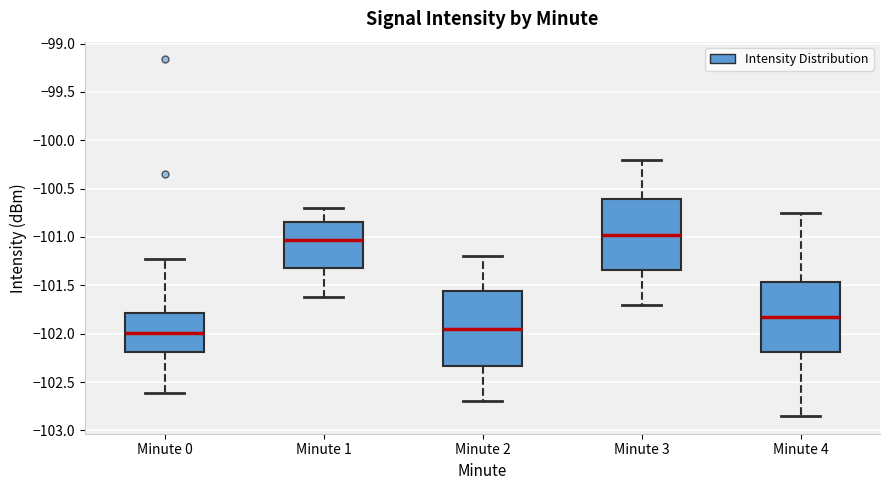

Reading left to right, transcribe this box plot: for each box, give where its median line is, the range the box spans, and where its two whiskers end, as read against the y-axis. The values are not printed on the chart, so give them approximately, as read against the axis.

Minute 0: median -102.00, box -102.20 to -101.80, whiskers -102.60 to -101.25
Minute 1: median -101.05, box -101.30 to -100.85, whiskers -101.60 to -100.70
Minute 2: median -101.95, box -102.35 to -101.55, whiskers -102.70 to -101.20
Minute 3: median -100.95, box -101.35 to -100.60, whiskers -101.70 to -100.20
Minute 4: median -101.80, box -102.20 to -101.45, whiskers -102.85 to -100.75